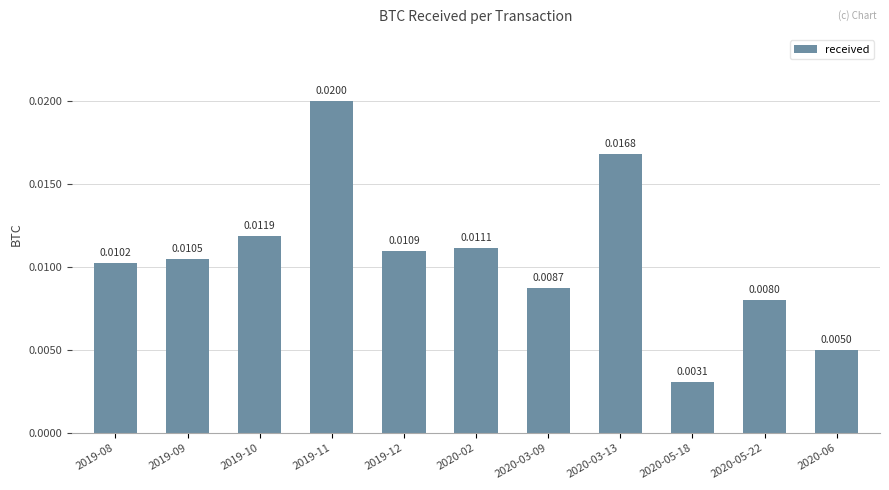

List the labels in order of value, smallest first.

2020-05-18, 2020-06, 2020-05-22, 2020-03-09, 2019-08, 2019-09, 2019-12, 2020-02, 2019-10, 2020-03-13, 2019-11